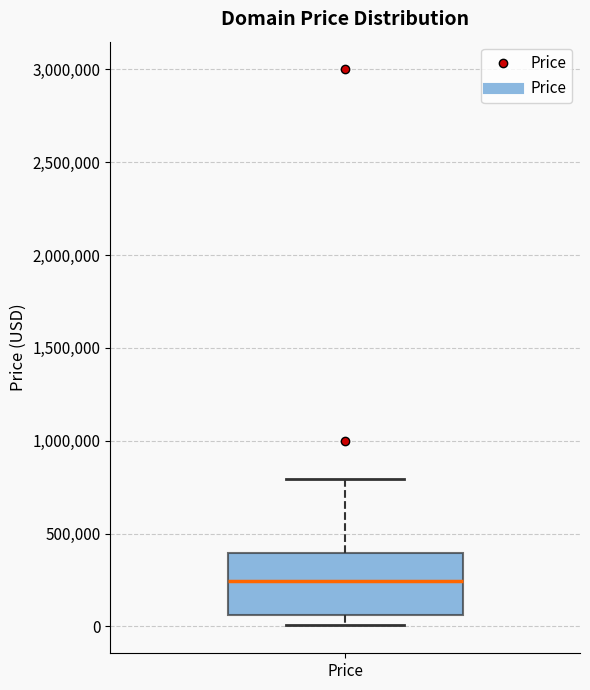

Transcribe this box plot: give where the median line is, the range the box spans, and where the two whiskers end, as read against the y-axis. The values are not printed on the chart, so give them approximately, as read against the axis.

median 250000, box 50000 to 400000, whiskers 0 to 800000